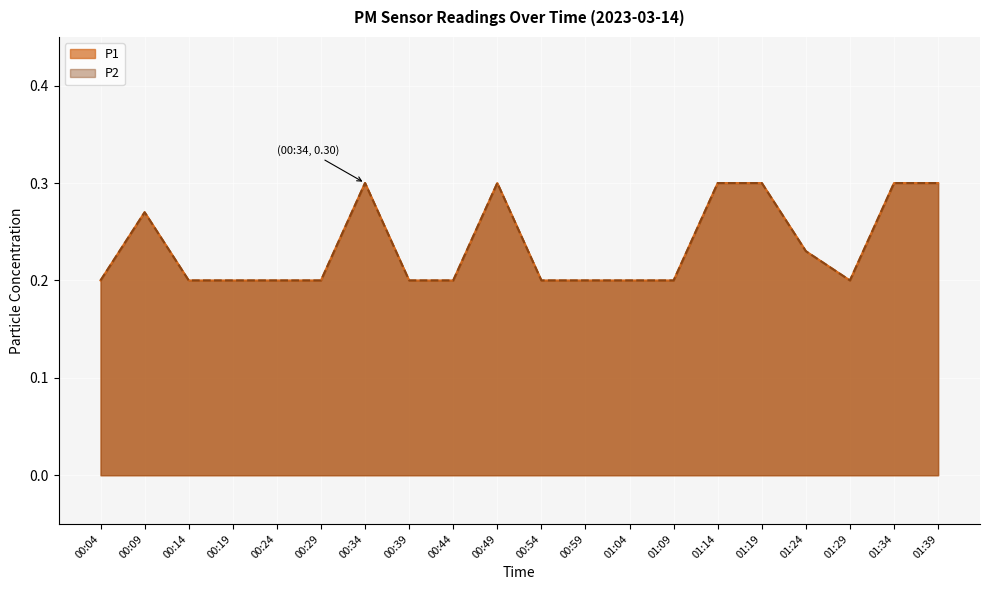

Between 00:04 and 00:49, which is larger?

00:49